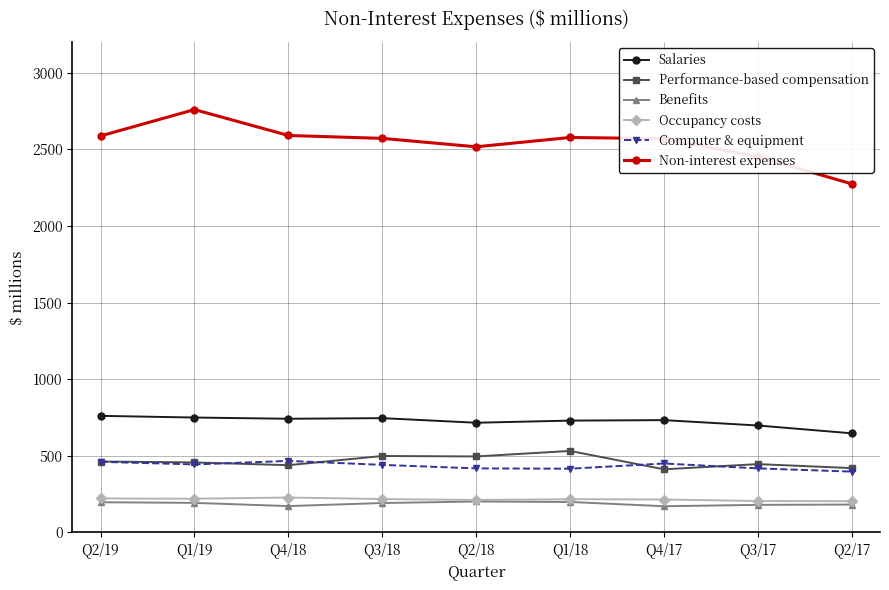

What is the spread (max minus min) of values at Q2/19?

2391